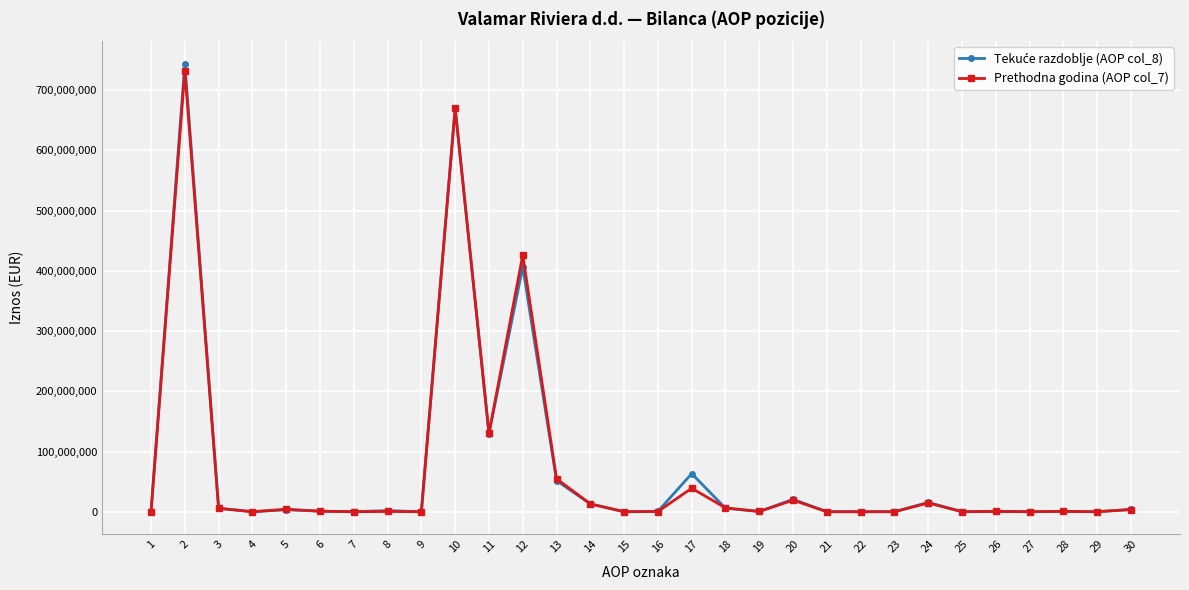

What is the sum of the Prethodna godina (AOP col_7) values at 24 and 23?

14591064